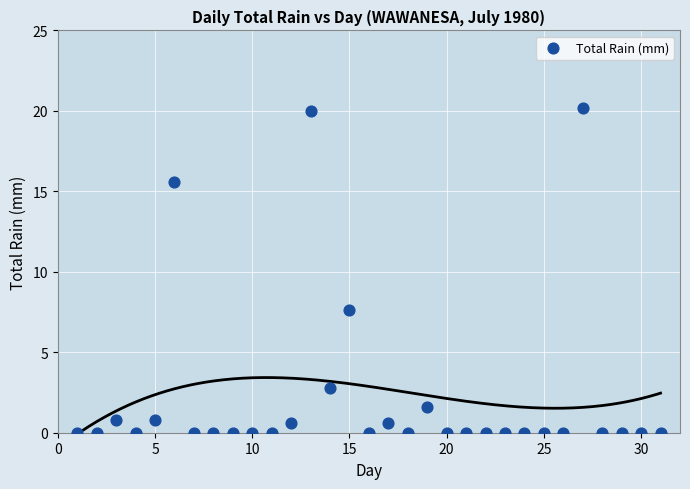

What is the range of X values (max minus min)?

30.0